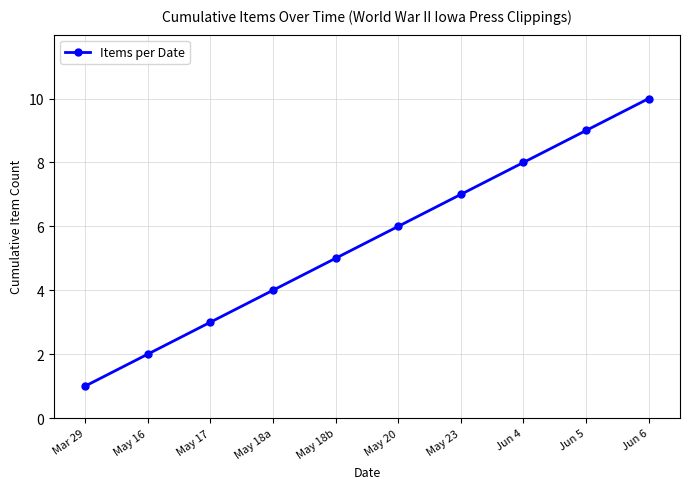

Rank the categories by value from highest to lowest.

Jun 6, Jun 5, Jun 4, May 23, May 20, May 18b, May 18a, May 17, May 16, Mar 29